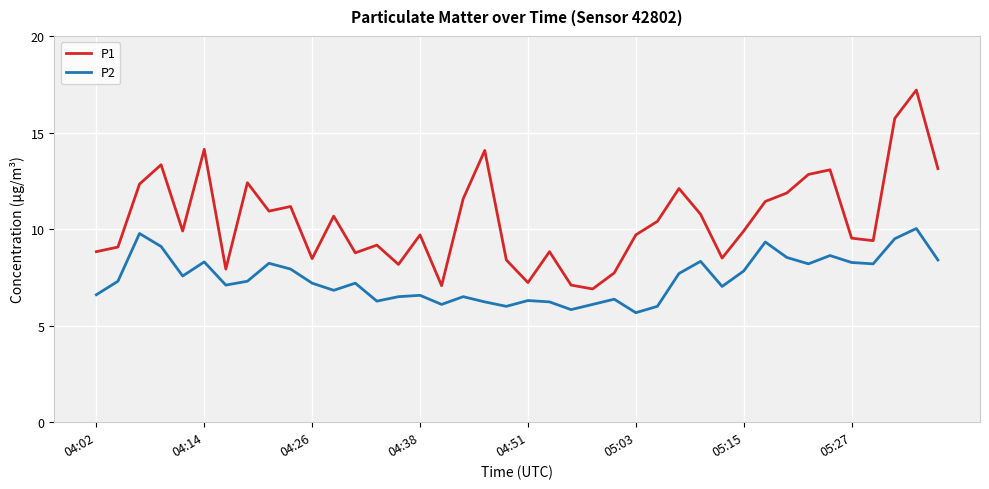

True or false: P1 and P2 intersect in this chart.

False